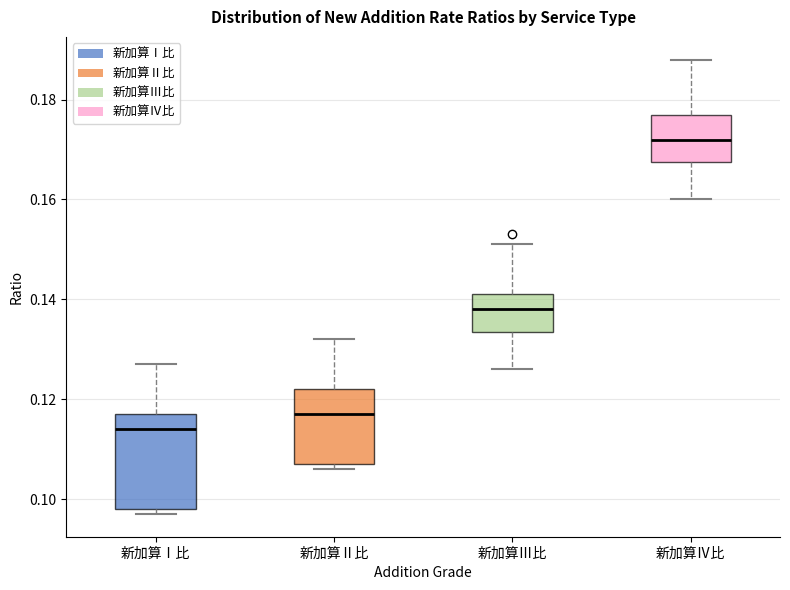

Comparing the boxes themselves (not the whiskers), which one is the tallest?

新加算Ⅰ比